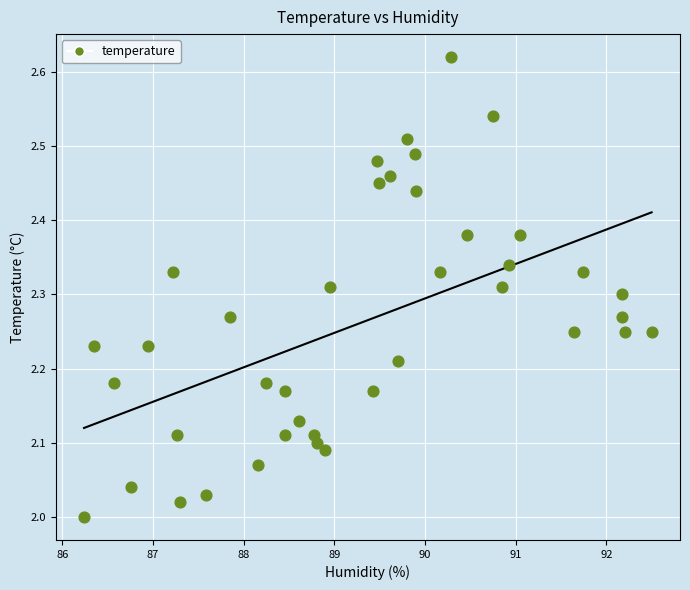

What is the range of X values (max minus min)?

6.3